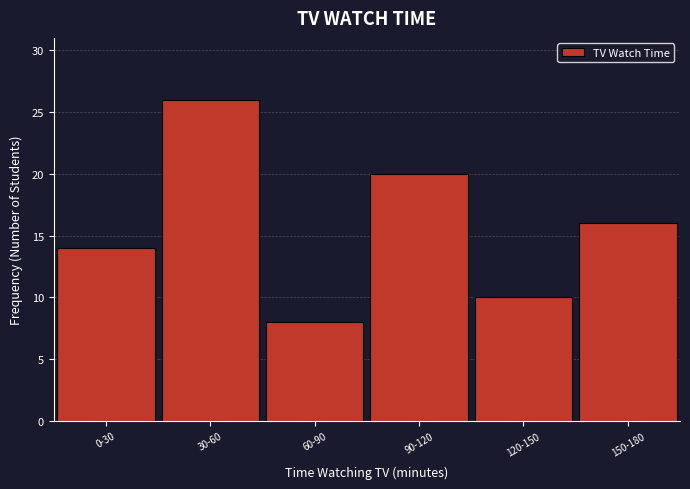

Reading left to right, what are all the values shown in this chart?

0-30=14	30-60=26	60-90=8	90-120=20	120-150=10	150-180=16